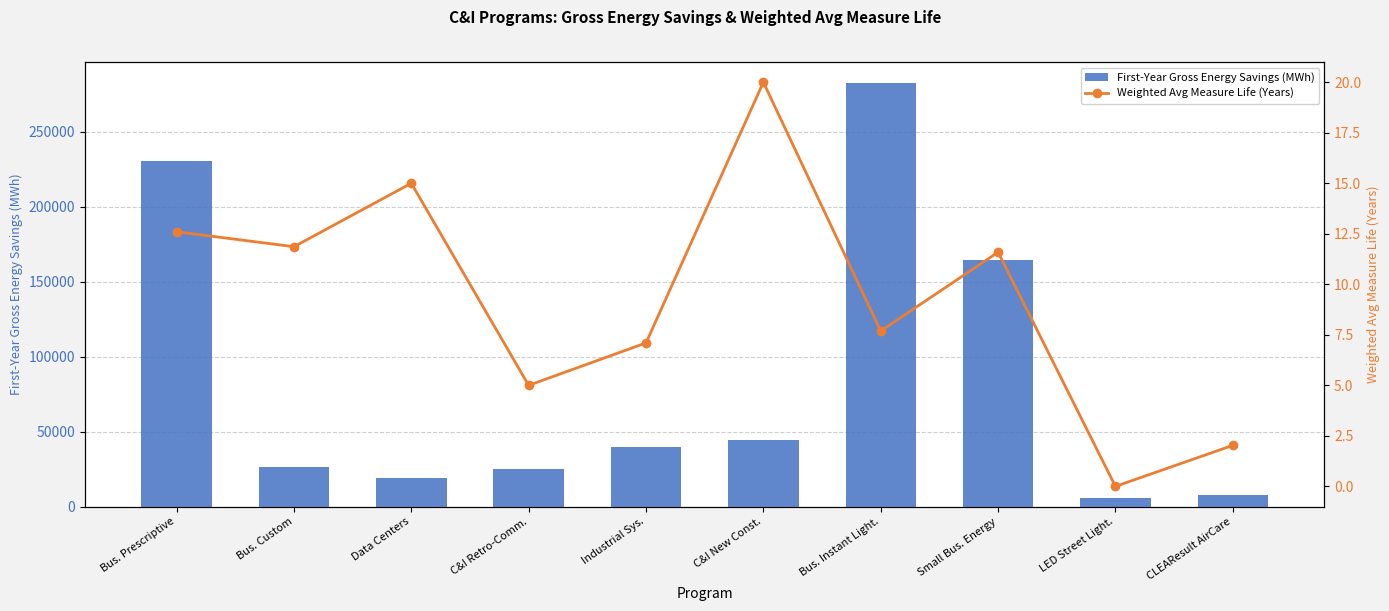

How many series are shown in this chart?

2